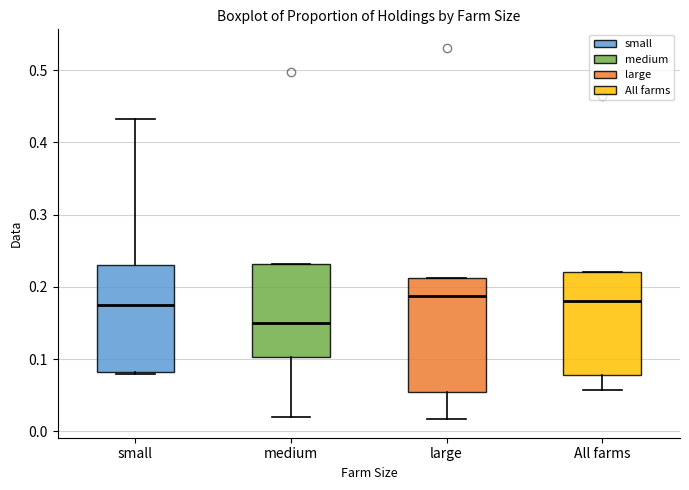

Which box's median line is the lowest?

medium